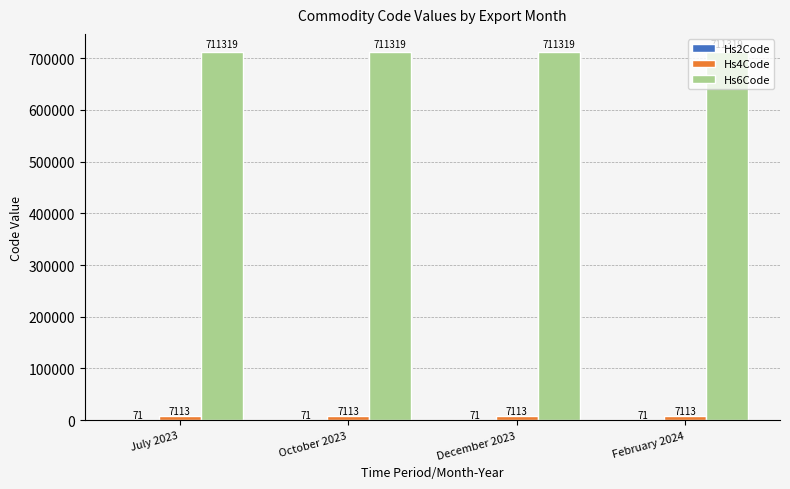

What is the sum of the Hs6Code values at December 2023 and July 2023?

1422638